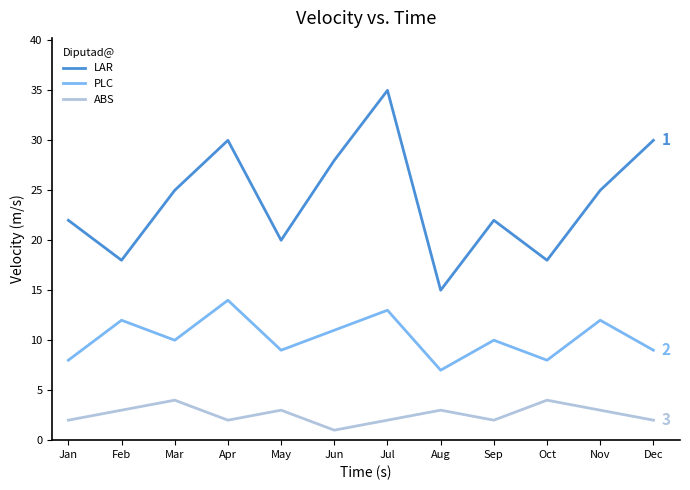

Which category has the lowest value across all series?

Jun